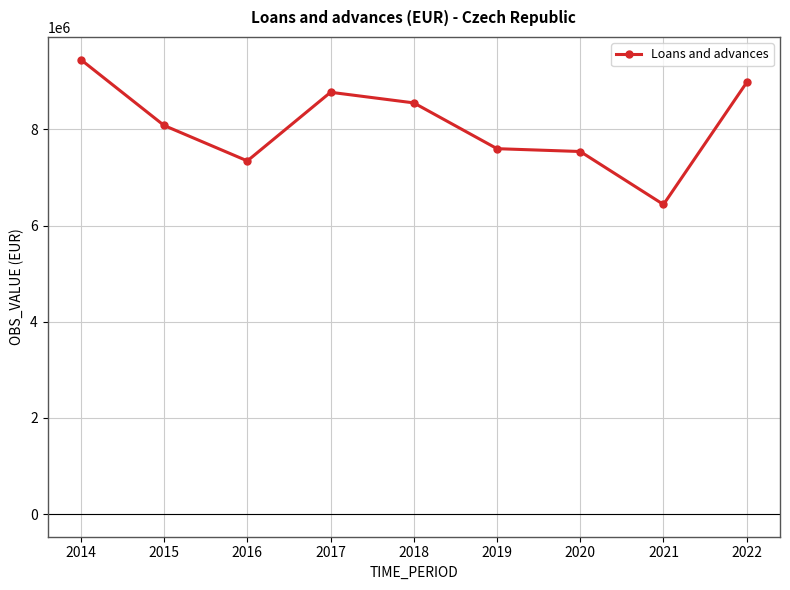

Which has a higher value, 2016 or 2015?

2015